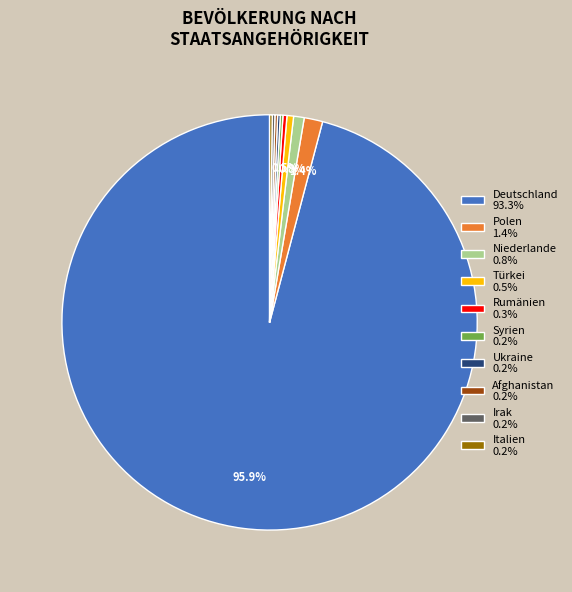

How much of the chart is everything except Polen 1.4%?

98.6%